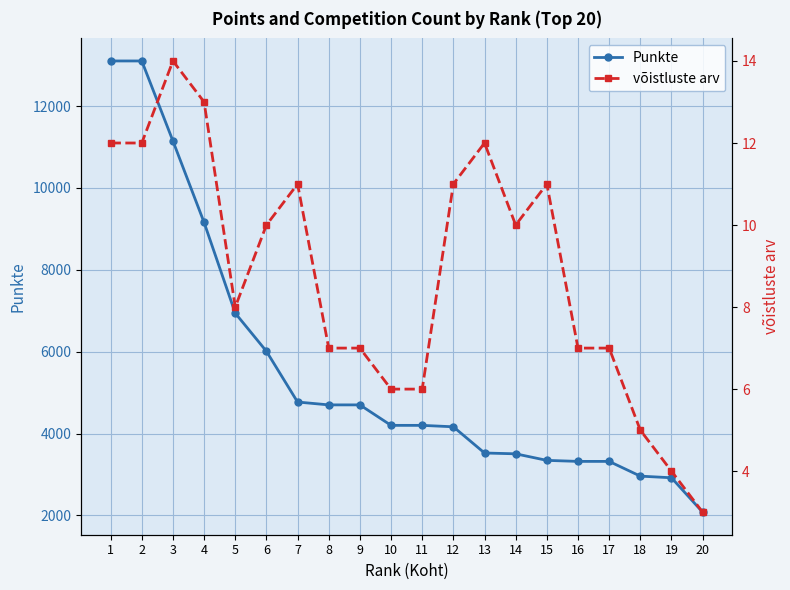

Reading left to right, extract all data points from this chart.

Punkte: 1=13100	2=13100	3=11145	4=9155	5=6940	6=6010	7=4770	8=4700	9=4700	10=4200	11=4200	12=4165	13=3525	14=3505	15=3345	16=3320	17=3320	18=2960	19=2920	20=2080
võistluste arv: 1=12	2=12	3=14	4=13	5=8	6=10	7=11	8=7	9=7	10=6	11=6	12=11	13=12	14=10	15=11	16=7	17=7	18=5	19=4	20=3